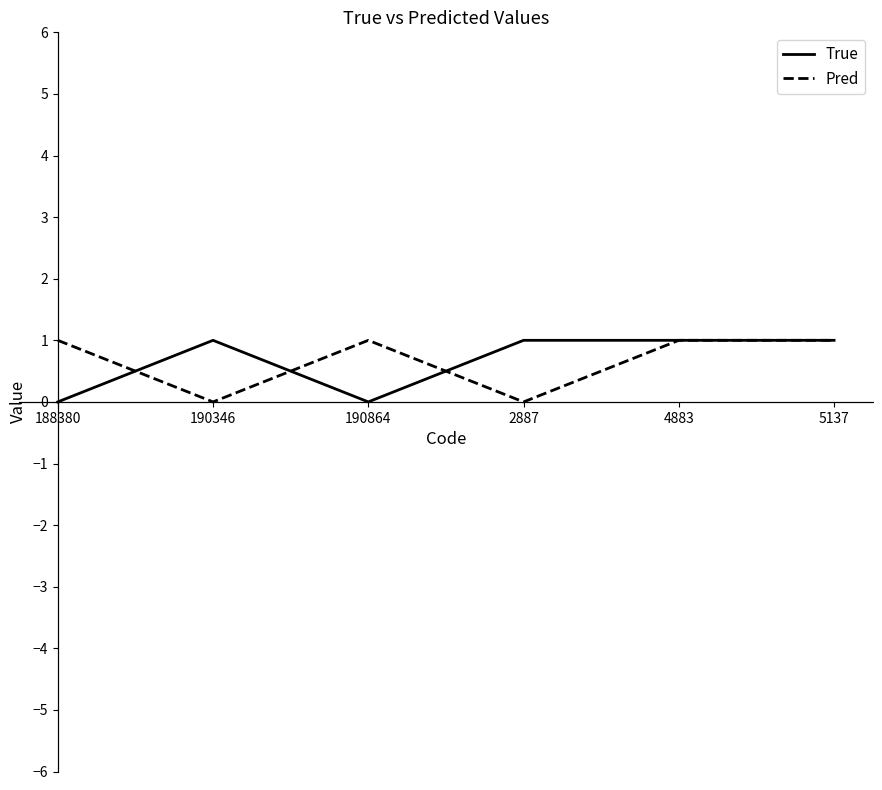

True or false: Pred has a value of 1 at 188380.

True